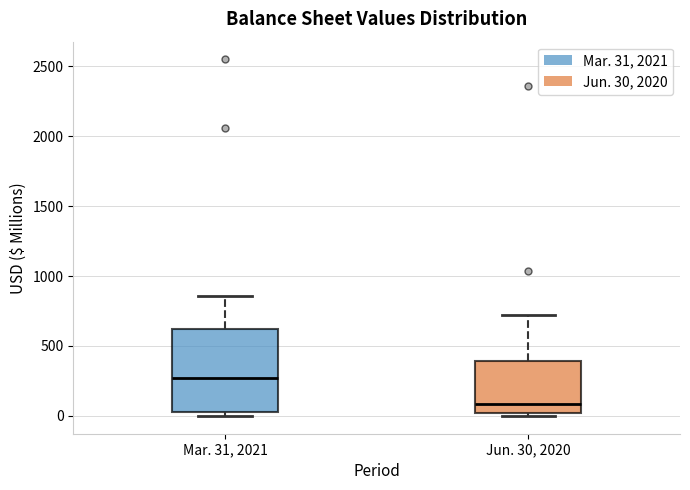

Reading left to right, transcribe this box plot: for each box, give where its median line is, the range the box spans, and where its two whiskers end, as read against the y-axis. The values are not printed on the chart, so give them approximately, as read against the axis.

Mar. 31, 2021: median 250, box 50 to 600, whiskers 0 to 850
Jun. 30, 2020: median 100, box 0 to 400, whiskers 0 (just below the box's lower edge) to 700